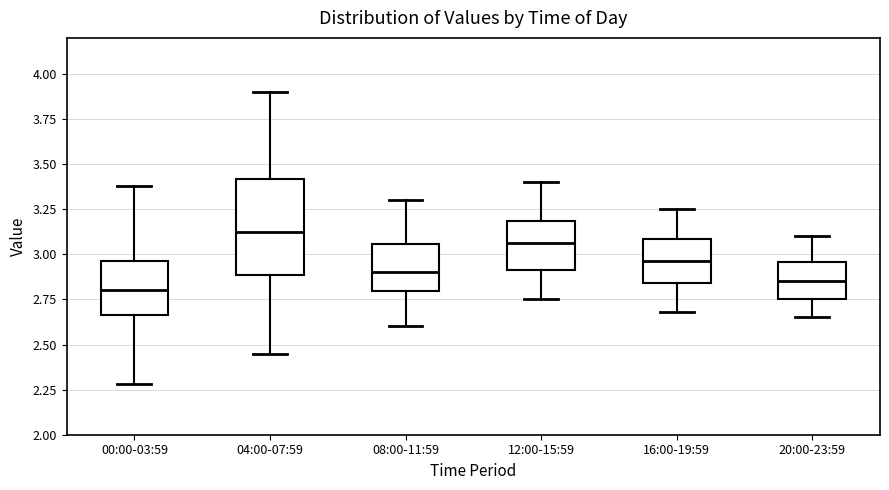

Reading left to right, read every box against the y-axis: the position of its median line, the range the box covers, and the ends of its whiskers. The values are not printed on the chart, so give them approximately, as read against the axis.

00:00-03:59: median 2.80, box 2.65 to 2.95, whiskers 2.30 to 3.40
04:00-07:59: median 3.15, box 2.90 to 3.40, whiskers 2.45 to 3.90
08:00-11:59: median 2.90, box 2.80 to 3.05, whiskers 2.60 to 3.30
12:00-15:59: median 3.05, box 2.90 to 3.20, whiskers 2.75 to 3.40
16:00-19:59: median 2.95, box 2.85 to 3.10, whiskers 2.70 to 3.25
20:00-23:59: median 2.85, box 2.75 to 2.95, whiskers 2.65 to 3.10